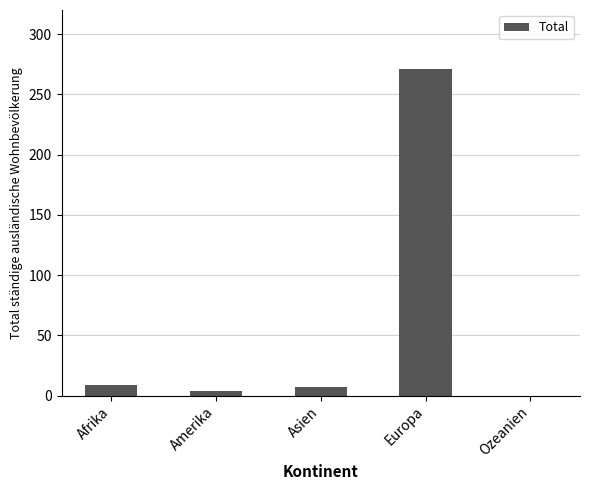

What is the greatest value displayed?

271